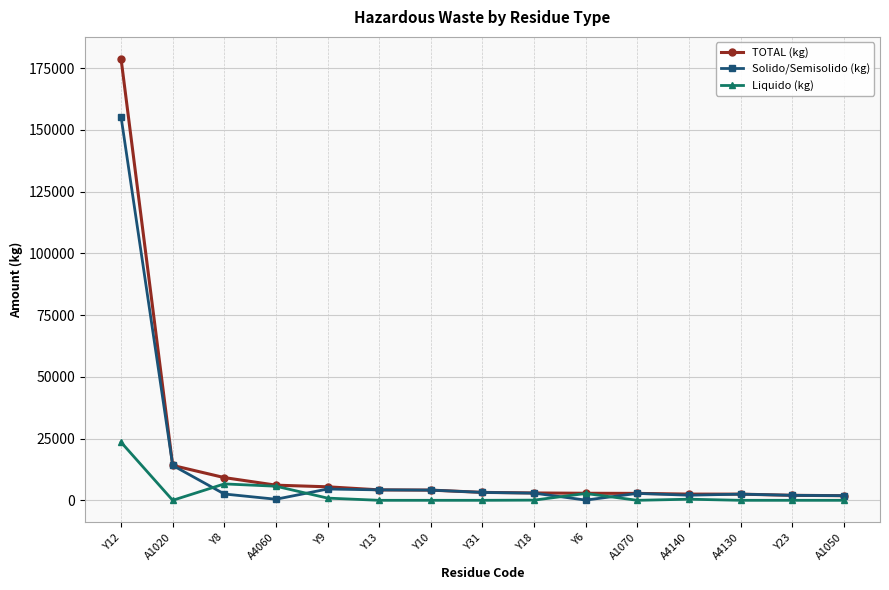

What is the total value across all series at Y13?

8440.6